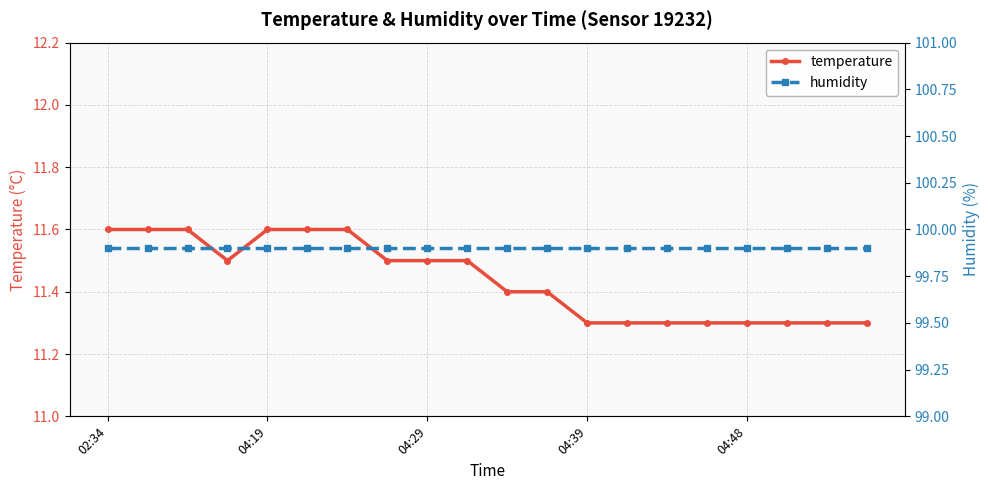

The humidity series shows 99.9 at 14. True or false?

True